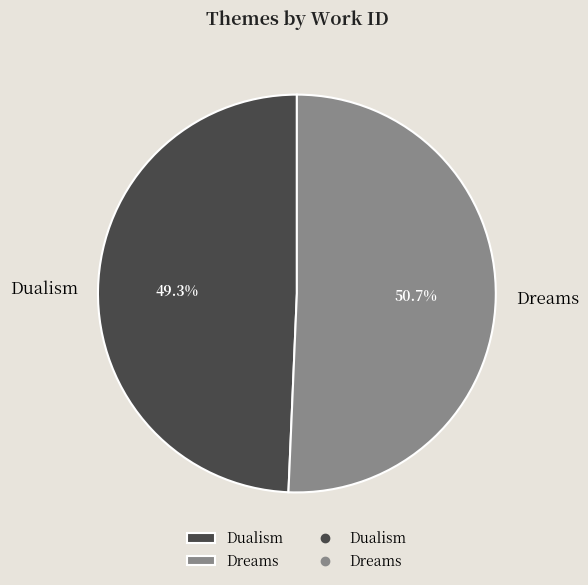

To the nearest percent, what is the difference between the Dreams and Dualism slice percentages?

1%